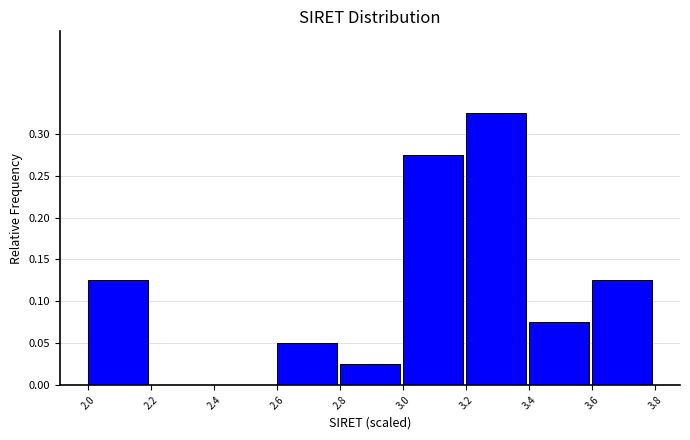

True or false: the data shows 0.6 at 3.2.

False